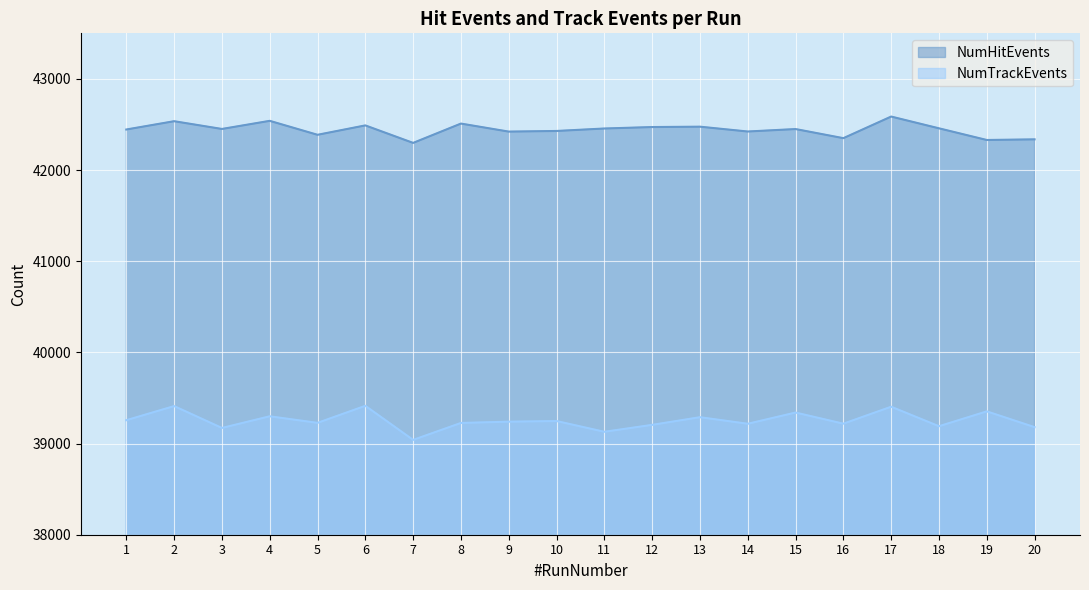

Which series has the largest range (max minus min)?

NumTrackEvents